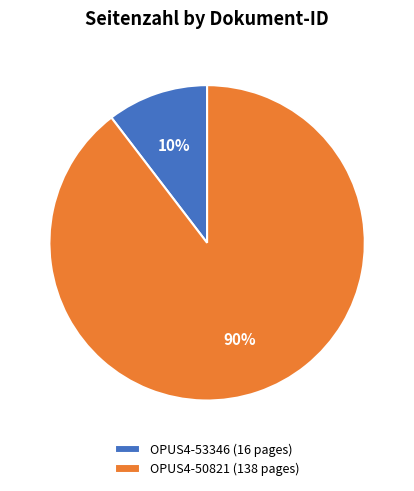

Which has a higher value, OPUS4-53346 or OPUS4-50821?

OPUS4-50821